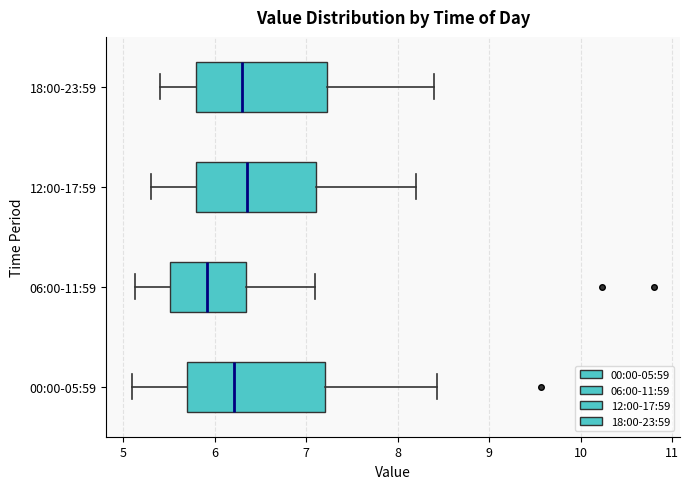

Reading bottom to top, transcribe this box plot: for each box, give where its median line is, the range the box spans, and where its two whiskers end, as read against the x-axis. The values are not printed on the chart, so give them approximately, as read against the axis.

00:00-05:59: median 6.2, box 5.7 to 7.2, whiskers 5.1 to 8.4
06:00-11:59: median 5.9, box 5.5 to 6.3, whiskers 5.1 to 7.1
12:00-17:59: median 6.4, box 5.8 to 7.1, whiskers 5.3 to 8.2
18:00-23:59: median 6.3, box 5.8 to 7.2, whiskers 5.4 to 8.4